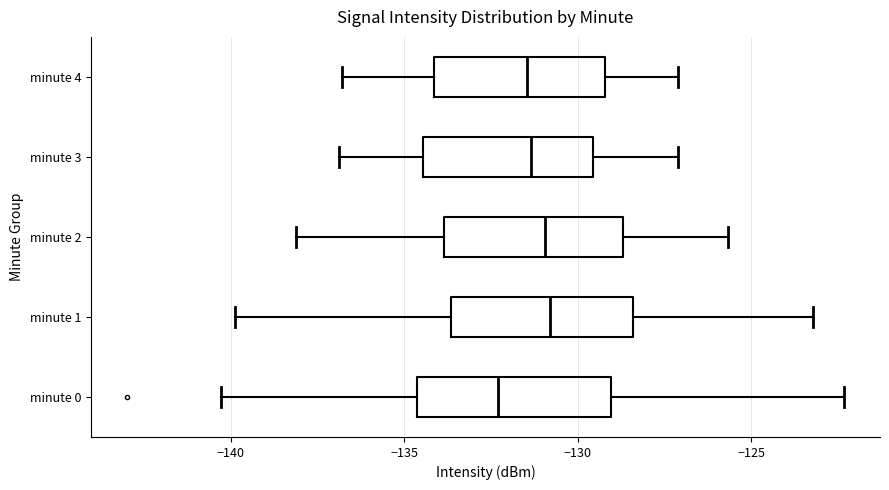

Where is the right edge of the box for minute 0 on the x-axis? The values are not printed on the chart, so give them approximately, as read against the axis.

-129.0